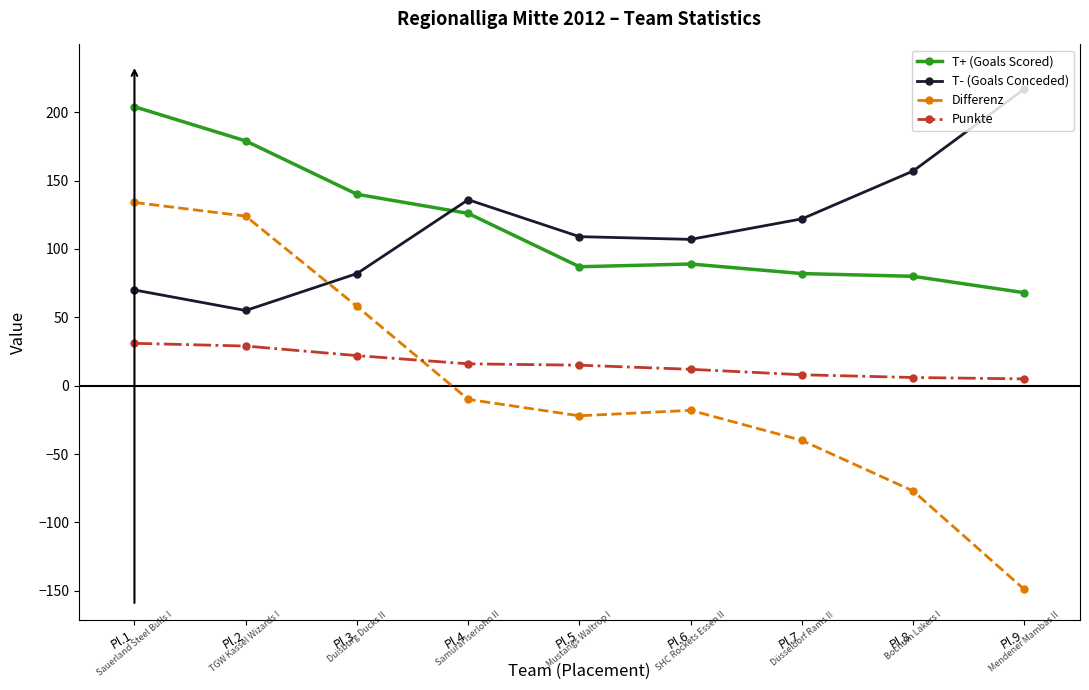

The T- (Goals Conceded) series shows 32 at Pl.1. True or false?

False